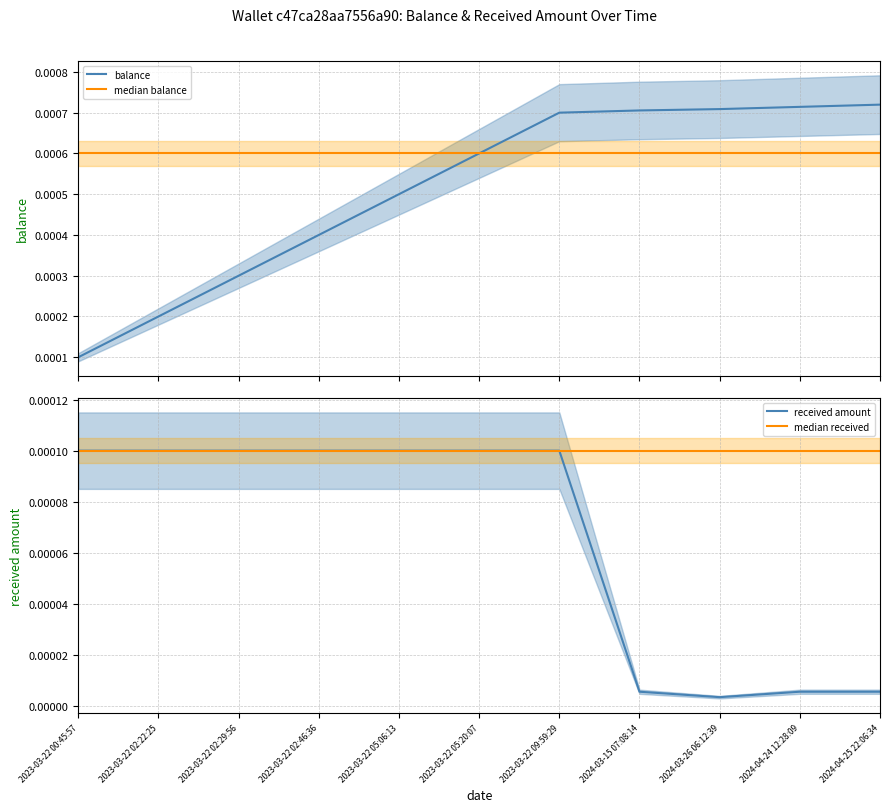

What position from the left is 2023-03-22 00:45:57?

1